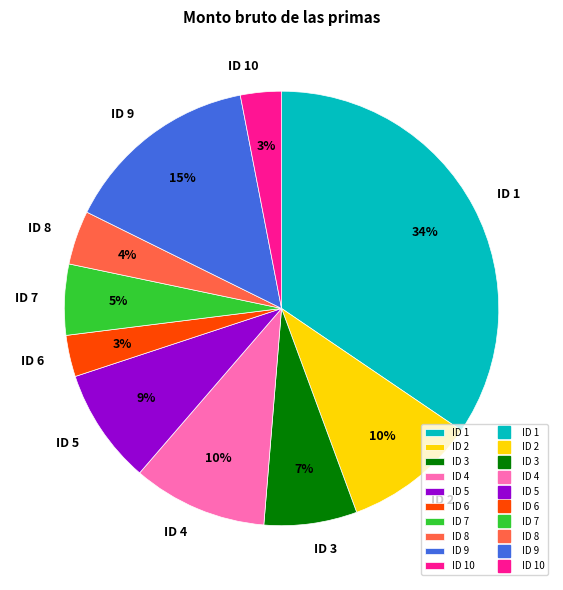

To the nearest percent, what portion does ID 6 represent?

3%